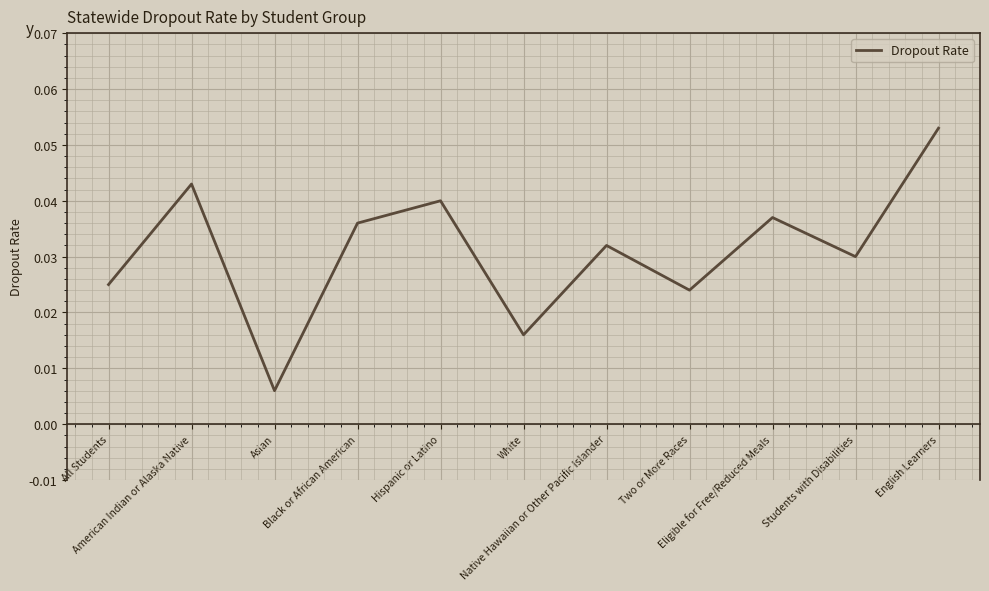

List the labels in order of value, smallest first.

Asian, White, Two or More Races, All Students, Students with Disabilities, Native Hawaiian or Other Pacific Islander, Black or African American, Eligible for Free/Reduced Meals, Hispanic or Latino, American Indian or Alaska Native, English Learners